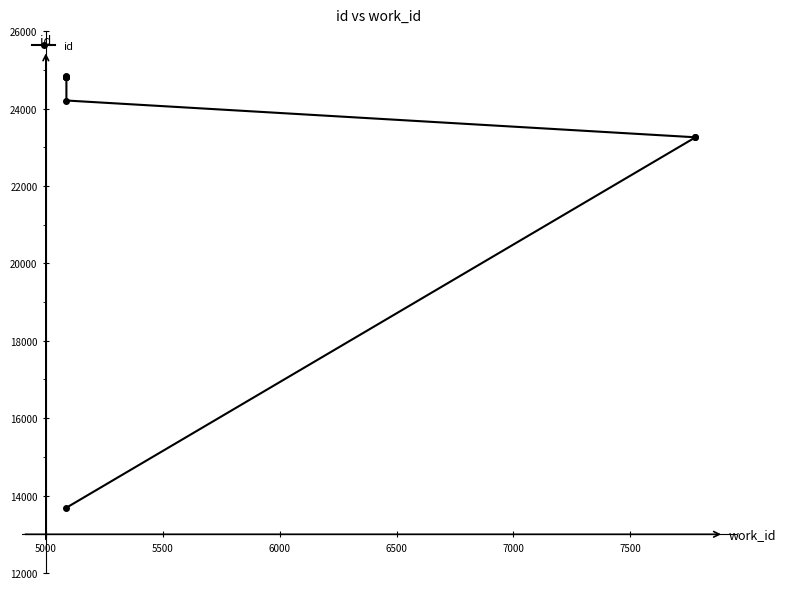

True or false: the data has more than 0 interior local peaks.

False